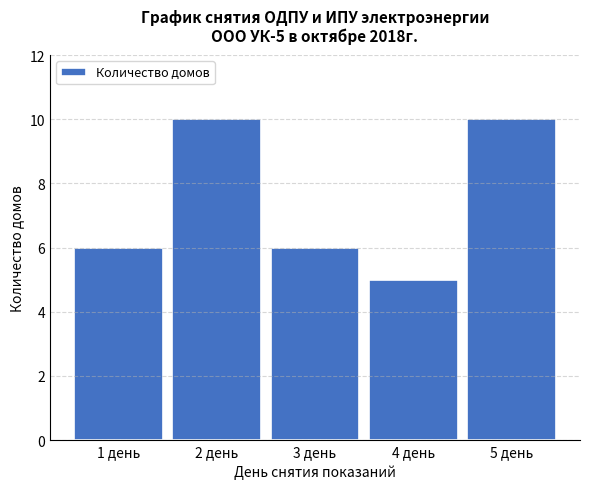

Reading left to right, what are all the values shown in this chart?

1 день=6	2 день=10	3 день=6	4 день=5	5 день=10